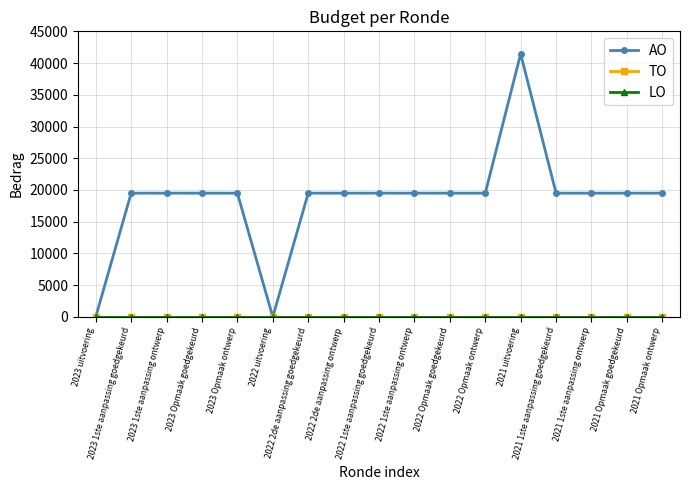

Does the chart have visible grid lines?

Yes